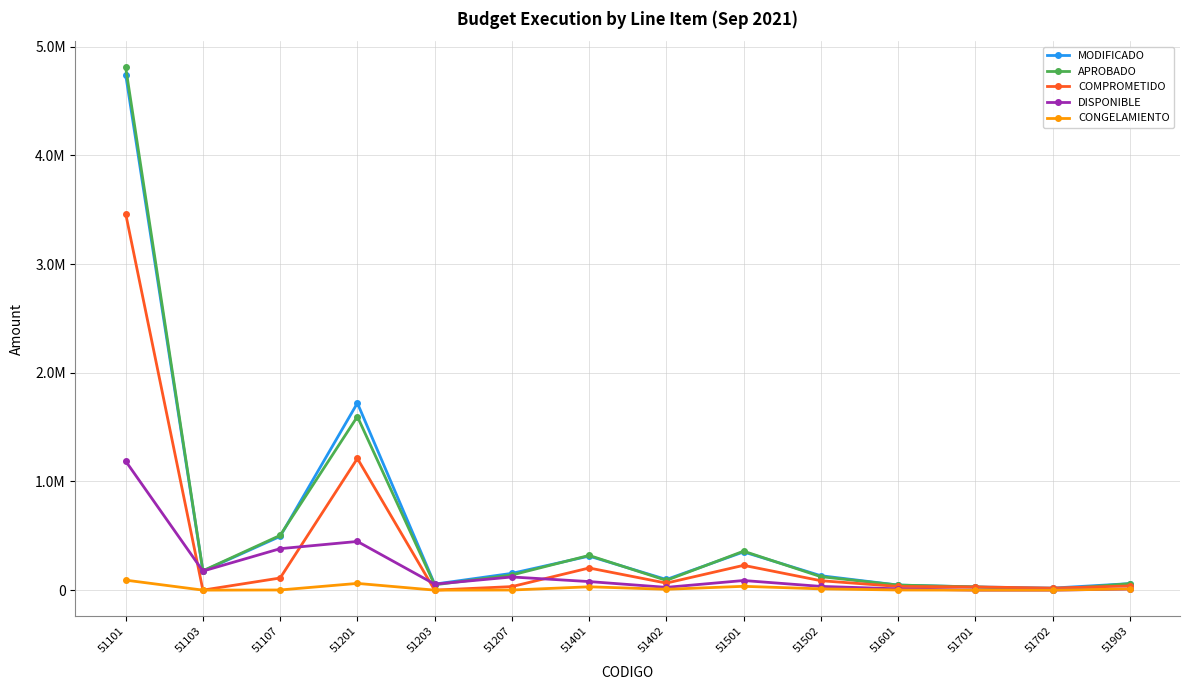

Is this an area chart (filled region under the line)?

No